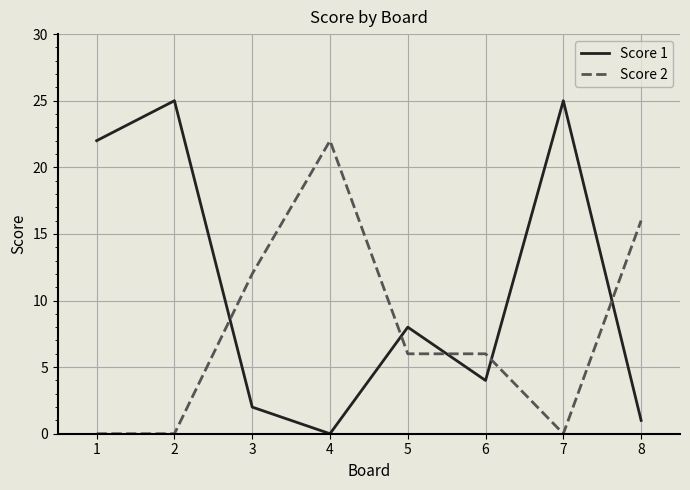

Rank the series by their maximum value, from highest to lowest.

Score 1, Score 2